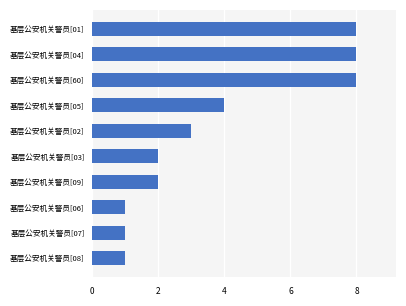

What is the ratio of the value at 基层公安机关警员[04] to the value at 基层公安机关警员[01]?

1.0